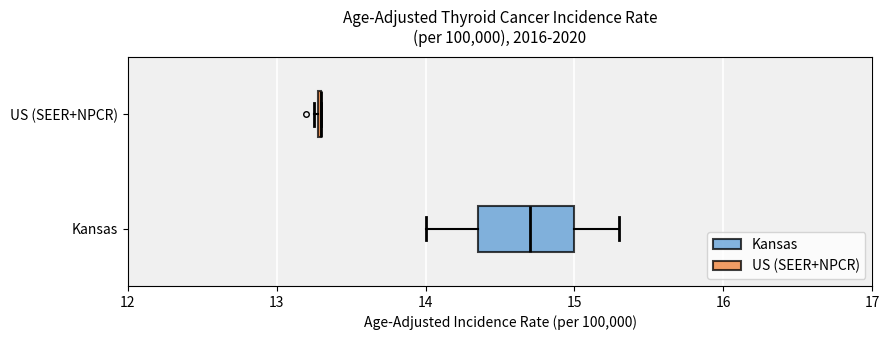

Reading bottom to top, read every box against the x-axis: the position of its median line, the range the box covers, and the ends of its whiskers. The values are not printed on the chart, so give them approximately, as read against the axis.

Kansas: median 14.7, box 14.4 to 15.0, whiskers 14.0 to 15.3
US (SEER+NPCR): box collapsed to a line at 13.3, whiskers 13.3 to 13.3